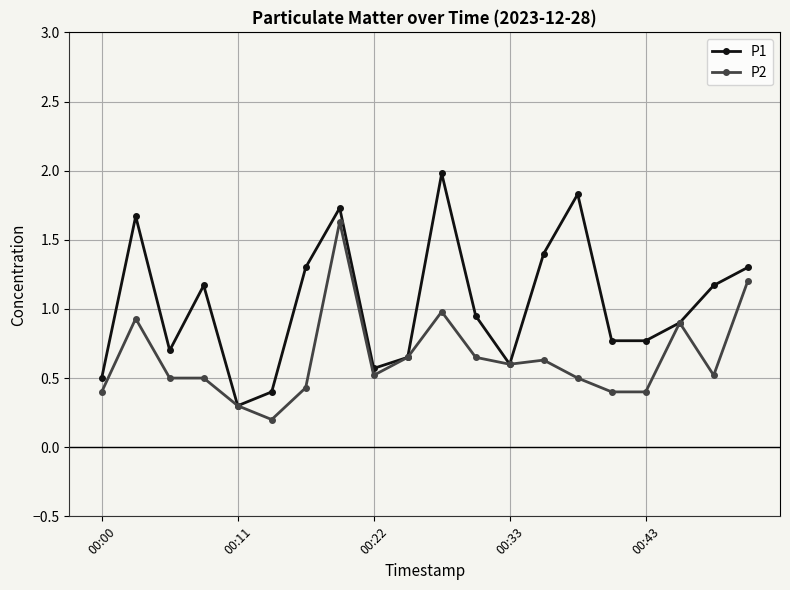

What is the value of the P1 point at the 1st from the left?

0.5